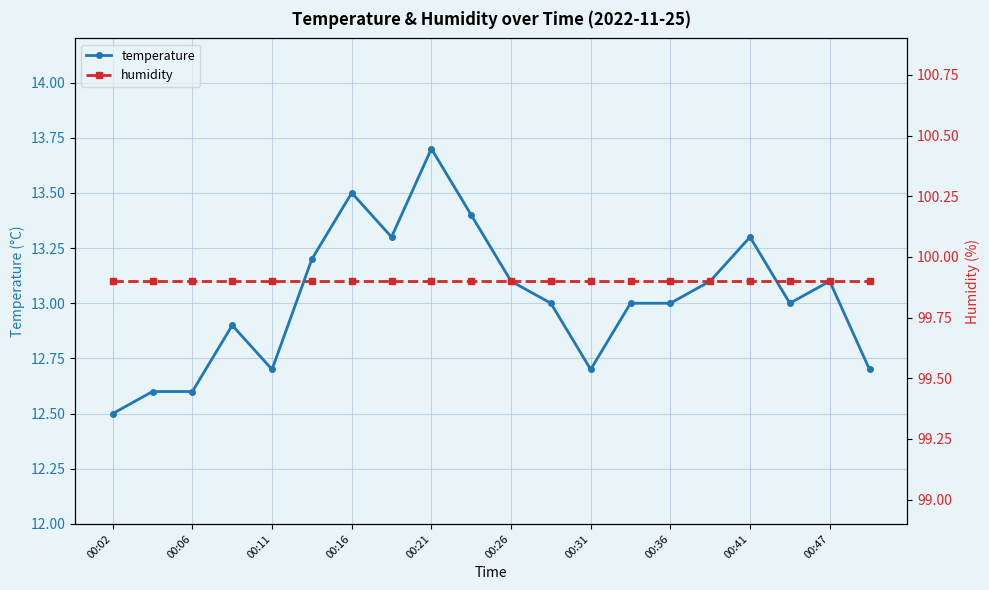

Where is temperature nearest to the value 13?

11